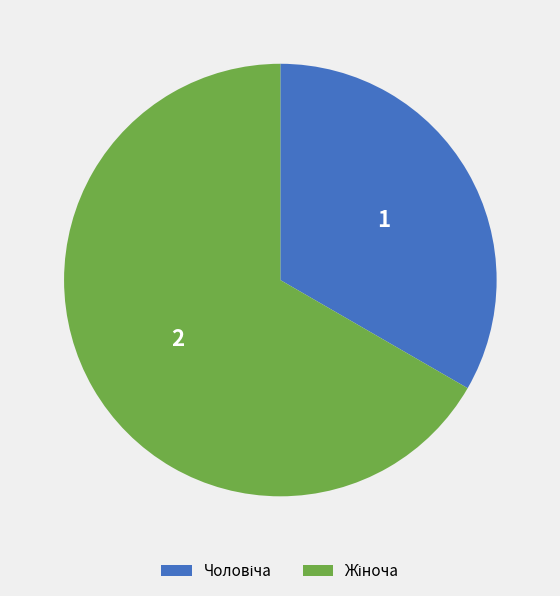

Is there a majority slice in this chart?

Yes